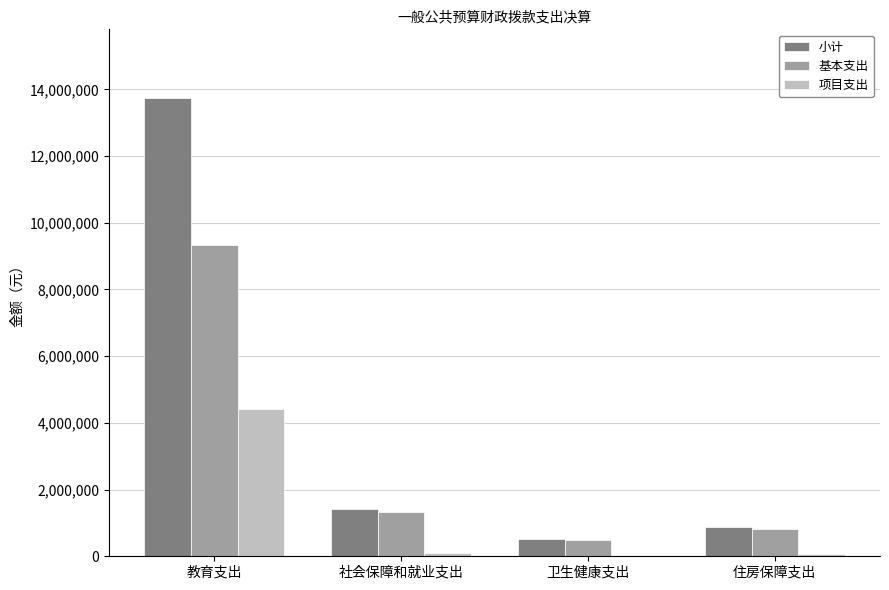

At which label is 项目支出 closest to 2216867?

社会保障和就业支出